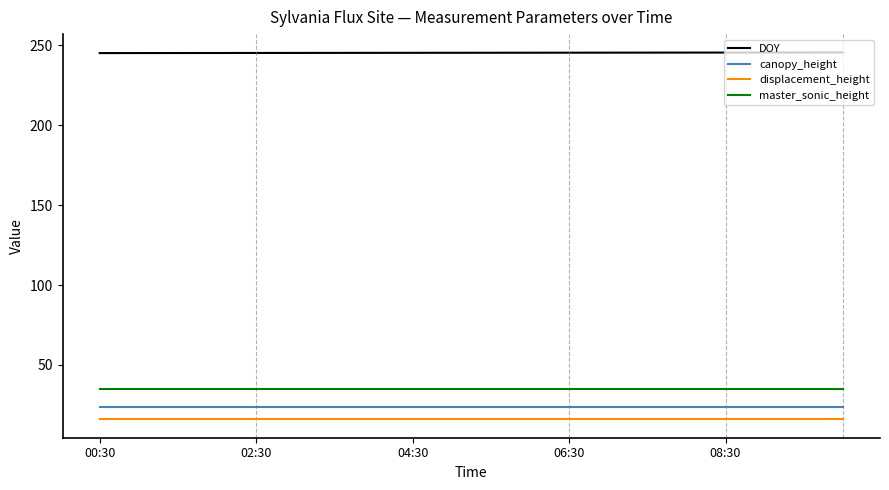

True or false: DOY and displacement_height cross at least once.

False